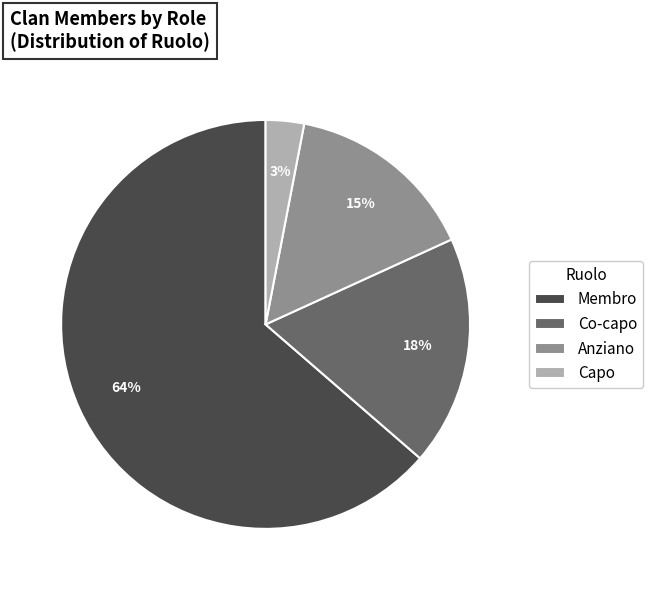

To the nearest percent, what is the combined percentage of Co-capo and Capo?

21%